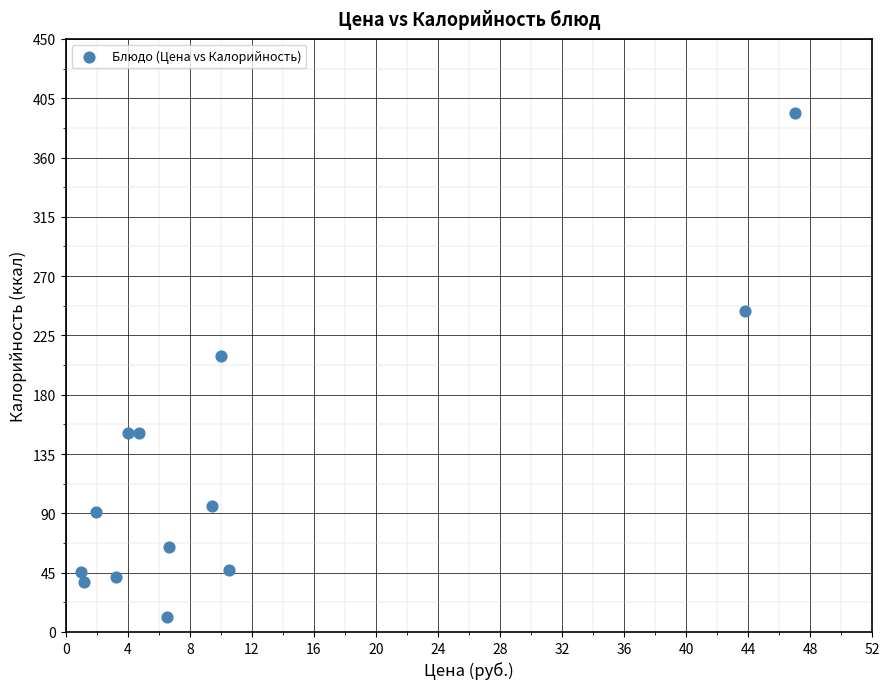

What is the range of X values (max minus min)?

46.1